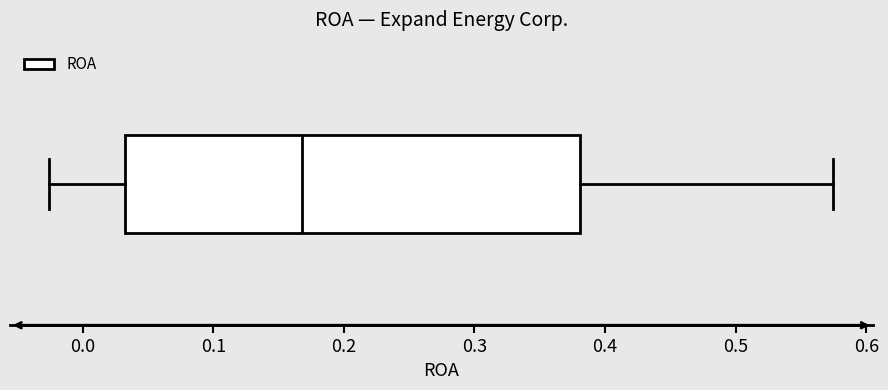

Where does the left whisker of the box end on the x-axis? The values are not printed on the chart, so give them approximately, as read against the axis.

-0.03